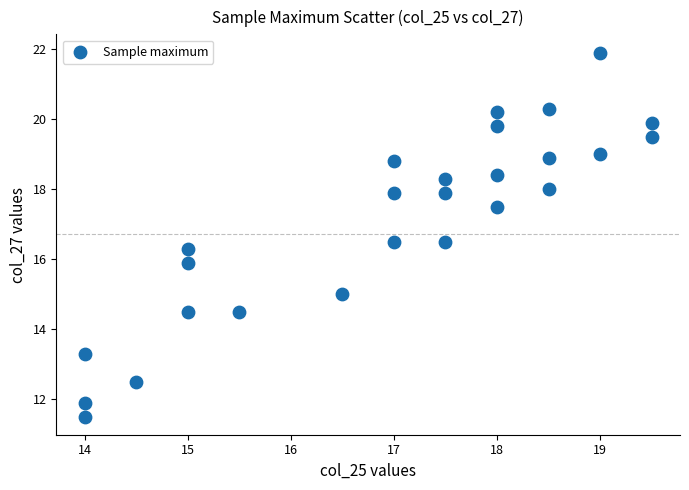

What is the range of Y values (max minus min)?

10.4